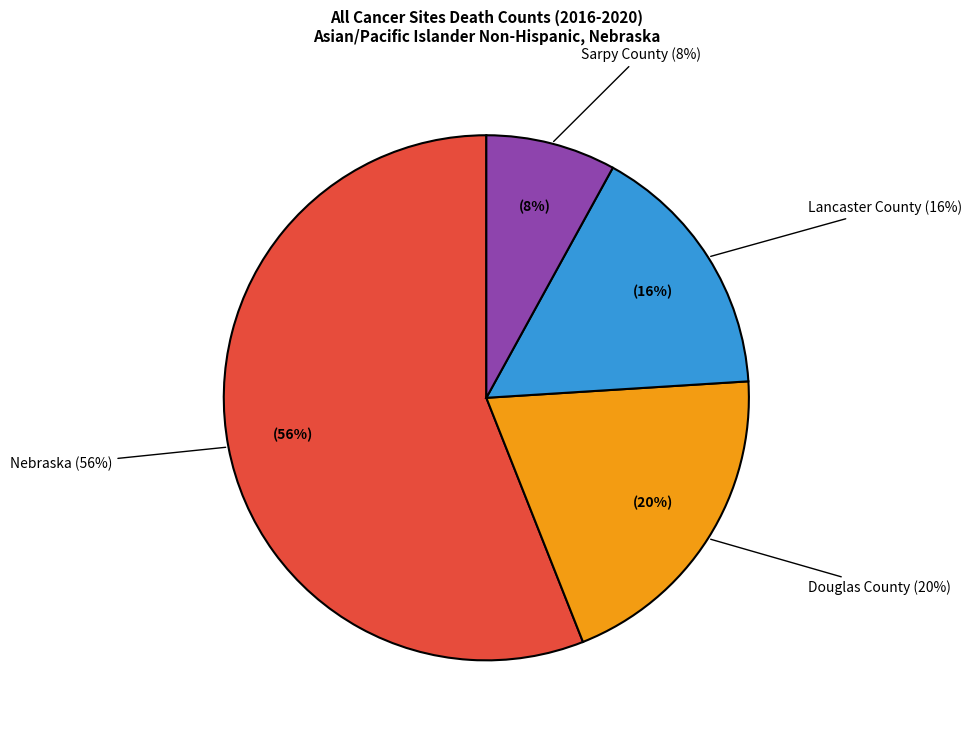

Which slice is the smallest?

Sarpy County